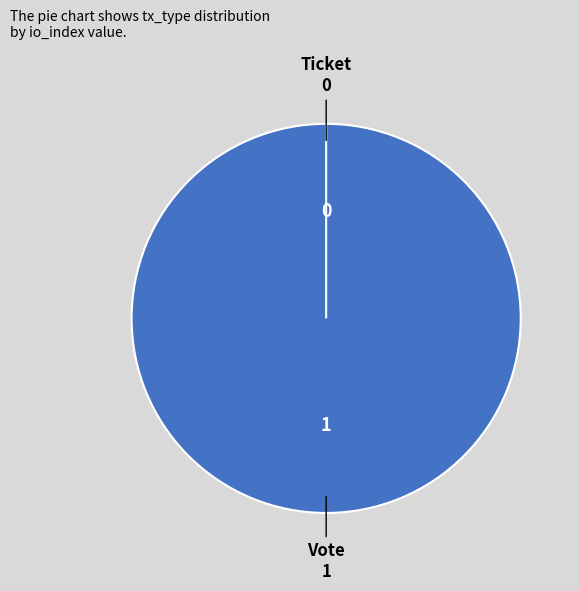

What is the majority slice?

Vote